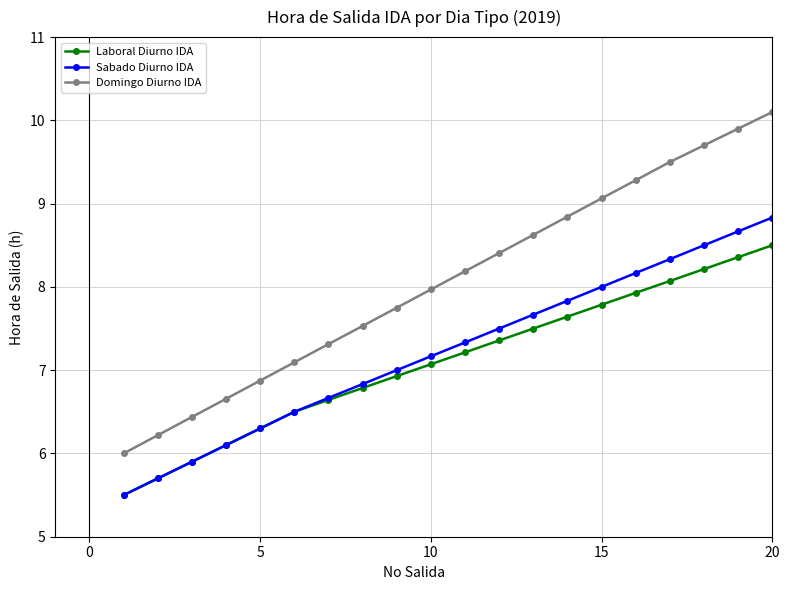

What are all the series names shown in the legend?

Laboral Diurno IDA, Sabado Diurno IDA, Domingo Diurno IDA